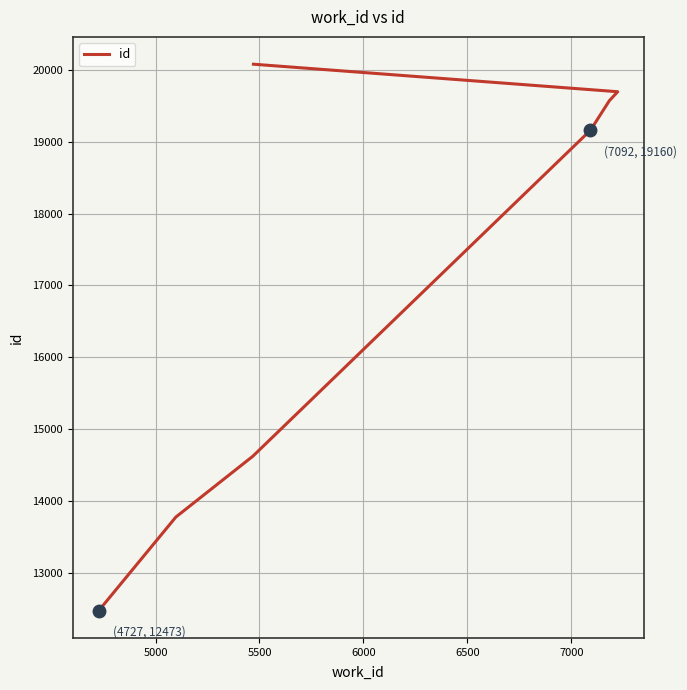

Reading left to right, what are all the values shown in this chart?

12473	13776	14622	19160	19572	19696	20079